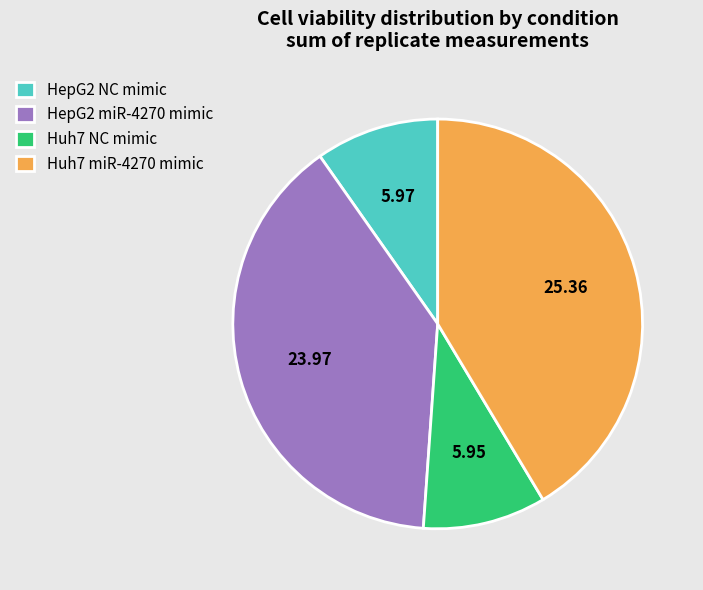

Approximately how many times larger is the value at HepG2 miR-4270 mimic compared to HepG2 NC mimic?

4.0